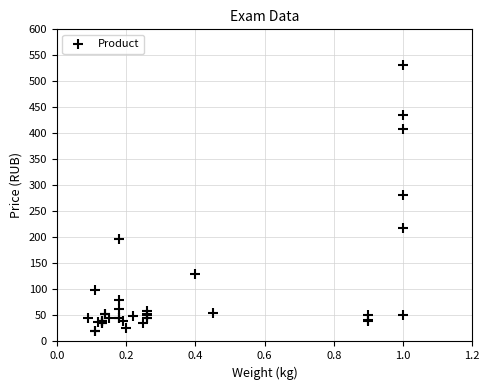

What Y value in the scatter plot is closest to 275?

282.0